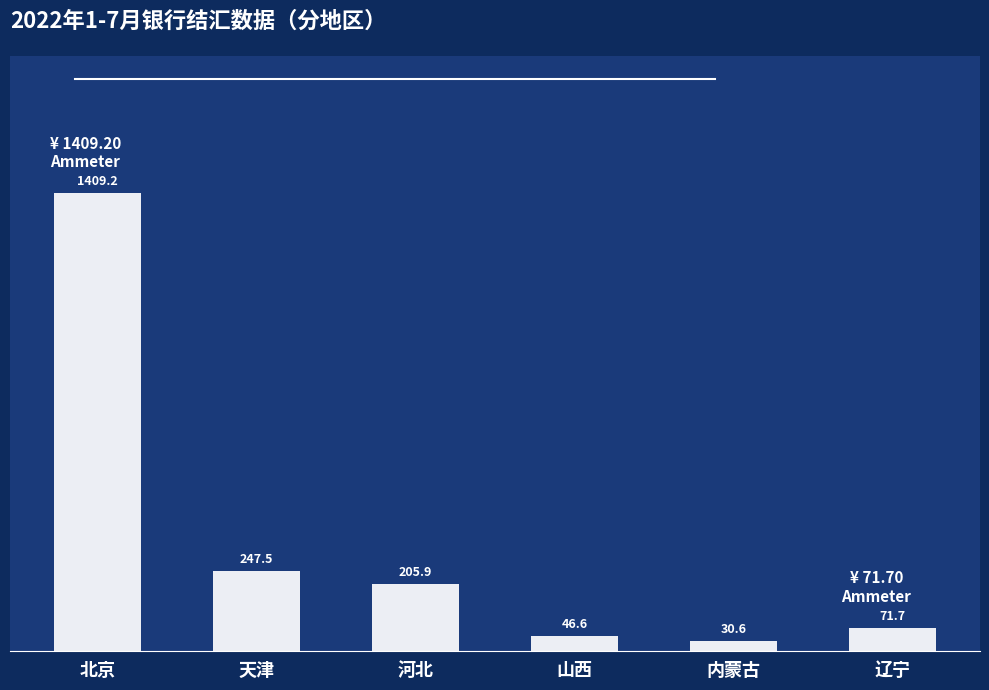

At which label is the value closest to 719?

天津